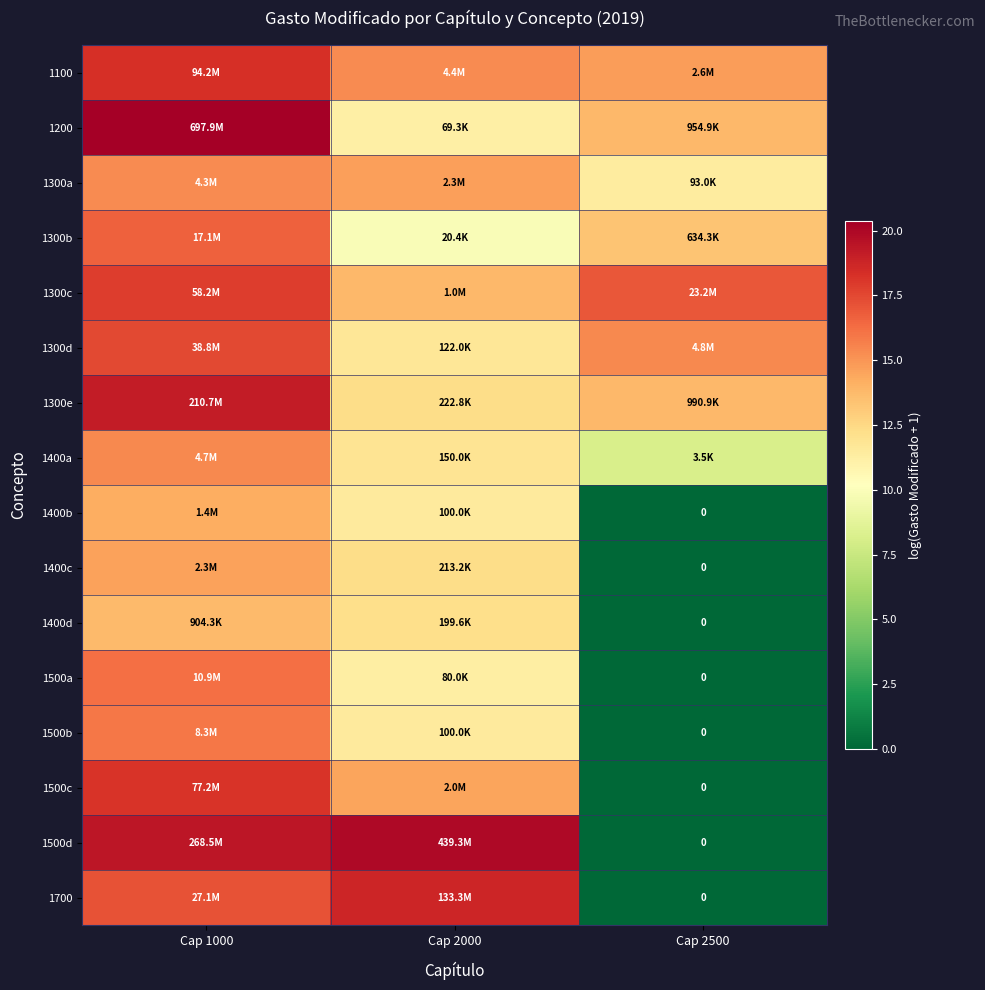

The value of 1300e at Cap 2500 is 20.6. True or false?

False